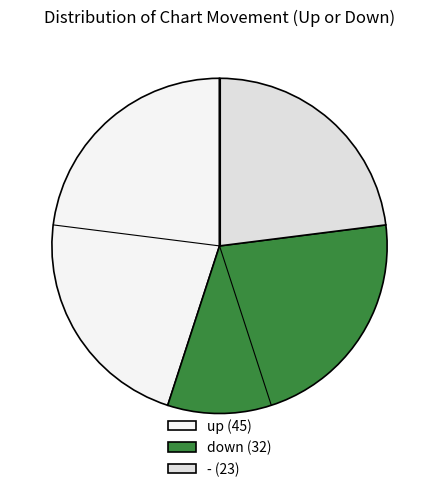

Is the sum of down and - greater than half?

Yes